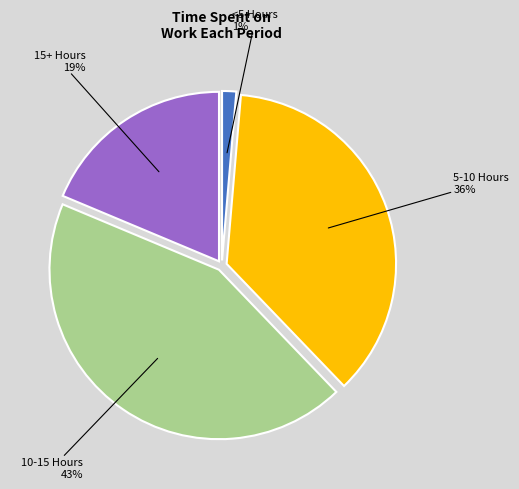

Combined, do 10-15 Hours and <5 Hours account for over 50%?

No